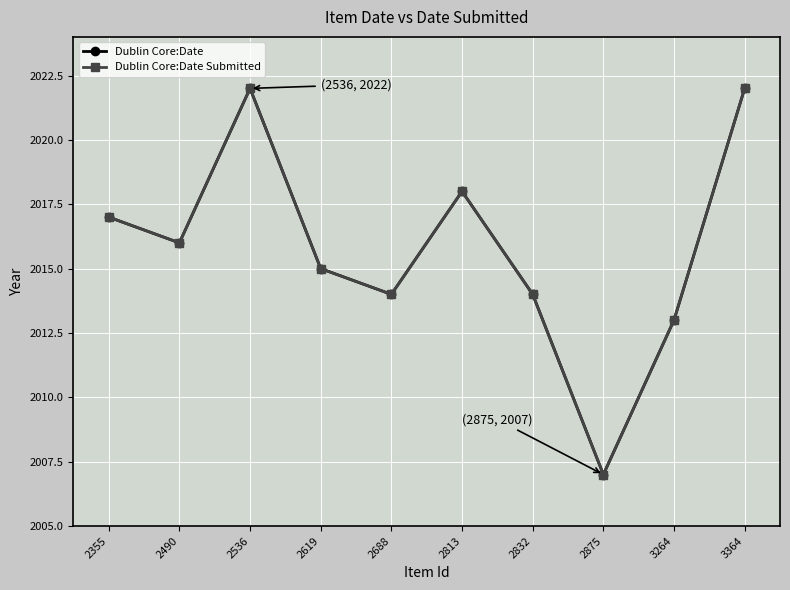

List the series in order of their peak value, lowest first.

Dublin Core:Date, Dublin Core:Date Submitted